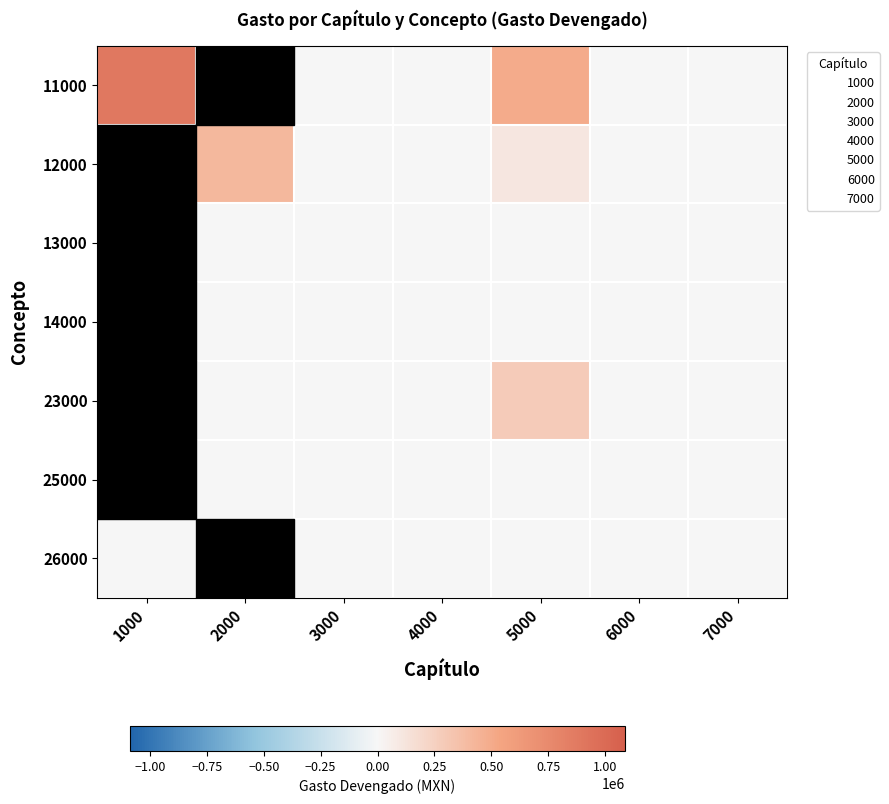

Reading right to left, extract all data points from this chart.

11000: 7000=0.0	6000=0.0	5000=0.5	4000=0.0	3000=0.0	2000=0.9	1000=0.8
12000: 7000=0.0	6000=0.0	5000=0.1	4000=0.0	3000=0.0	2000=0.4	1000=0.8
13000: 7000=0.0	6000=0.0	5000=0.0	4000=0.0	3000=0.0	2000=0.0	1000=0.0
14000: 7000=0.0	6000=0.0	5000=0.0	4000=0.0	3000=0.0	2000=0.0	1000=0.3
23000: 7000=0.0	6000=0.0	5000=0.3	4000=0.0	3000=0.0	2000=0.0	1000=1.0
25000: 7000=0.0	6000=0.0	5000=0.0	4000=0.0	3000=0.0	2000=0.0	1000=0.3
26000: 7000=0.0	6000=0.0	5000=0.0	4000=0.0	3000=0.0	2000=0.0	1000=0.0